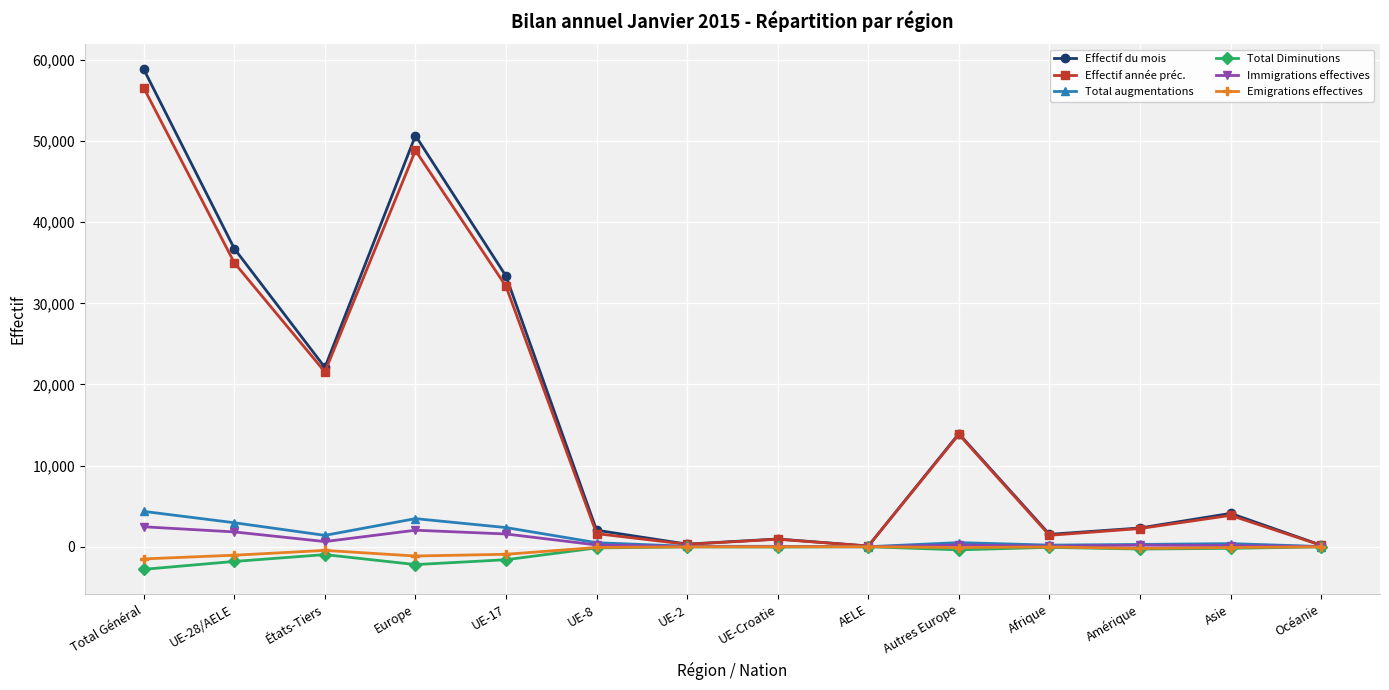

How many interior local valleys does the Effectif année préc. series have?

4